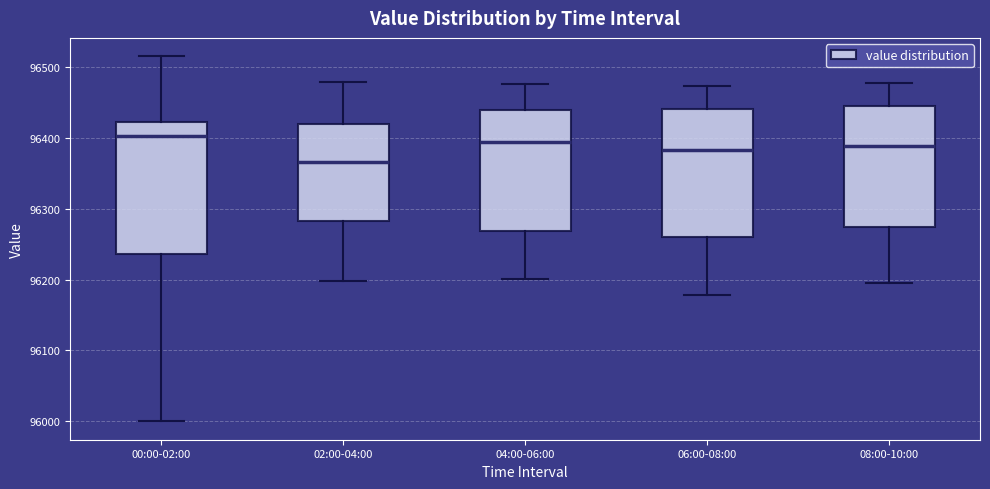

Reading left to right, transcribe this box plot: for each box, give where its median line is, the range the box spans, and where its two whiskers end, as read against the y-axis. The values are not printed on the chart, so give them approximately, as read against the axis.

00:00-02:00: median 96400, box 96240 to 96420, whiskers 96000 to 96520
02:00-04:00: median 96370, box 96280 to 96420, whiskers 96200 to 96480
04:00-06:00: median 96390, box 96270 to 96440, whiskers 96200 to 96480
06:00-08:00: median 96380, box 96260 to 96440, whiskers 96180 to 96470
08:00-10:00: median 96390, box 96270 to 96450, whiskers 96200 to 96480